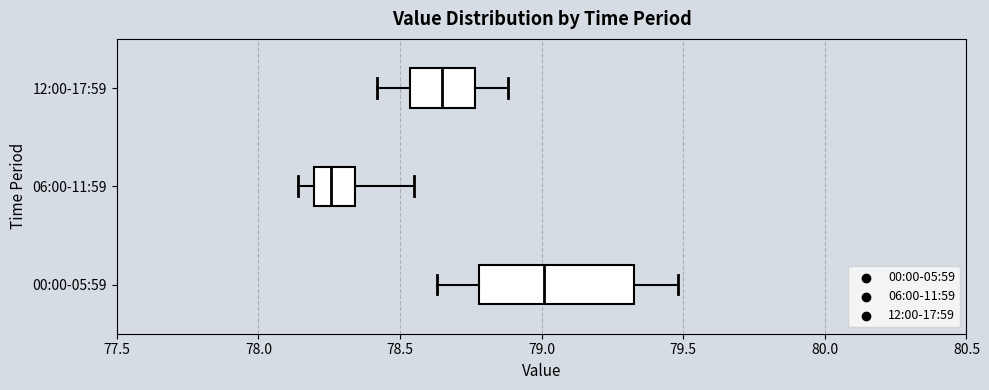

Comparing the boxes themselves (not the whiskers), which one is the widest?

00:00-05:59